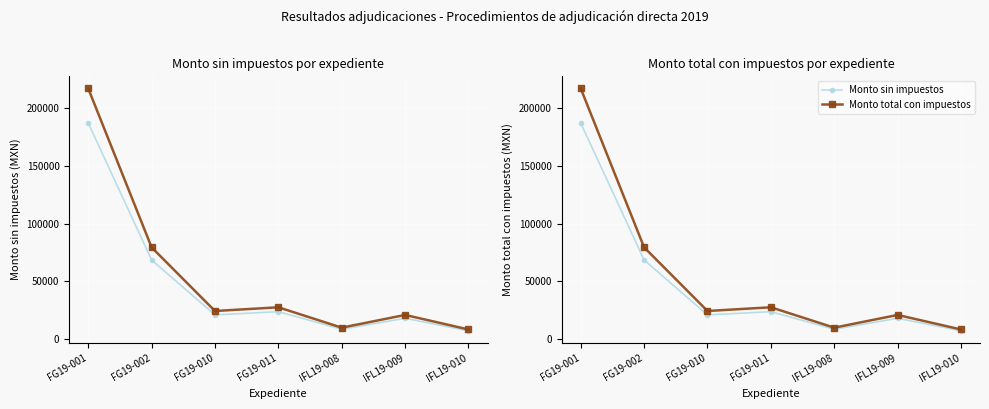

What value does the Monto total con impuestos series have at FG19-001?

216944.4